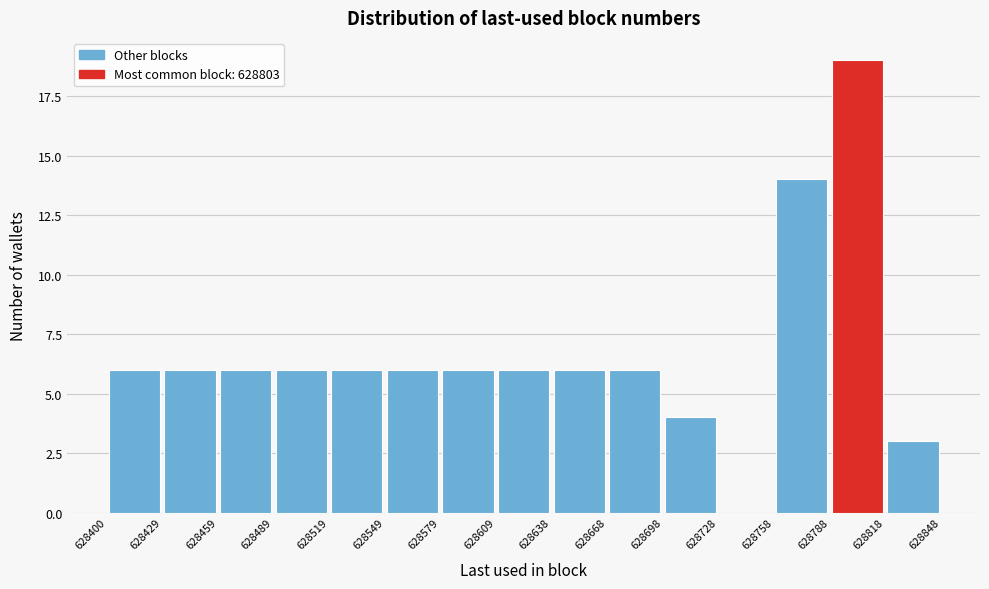

Reading left to right, list every bar in this chart as the range it spans on the x-axis followed by its height. The values are not printed on the chart, so give them approximately, as read against the axis.

628400 to 628429: 6
628429 to 628459: 6
628459 to 628489: 6
628489 to 628519: 6
628519 to 628549: 6
628549 to 628579: 6
628579 to 628609: 6
628609 to 628638: 6
628638 to 628668: 6
628668 to 628698: 6
628698 to 628728: 4
628728 to 628758: 0
628758 to 628788: 14
628788 to 628818: 19
628818 to 628848: 3